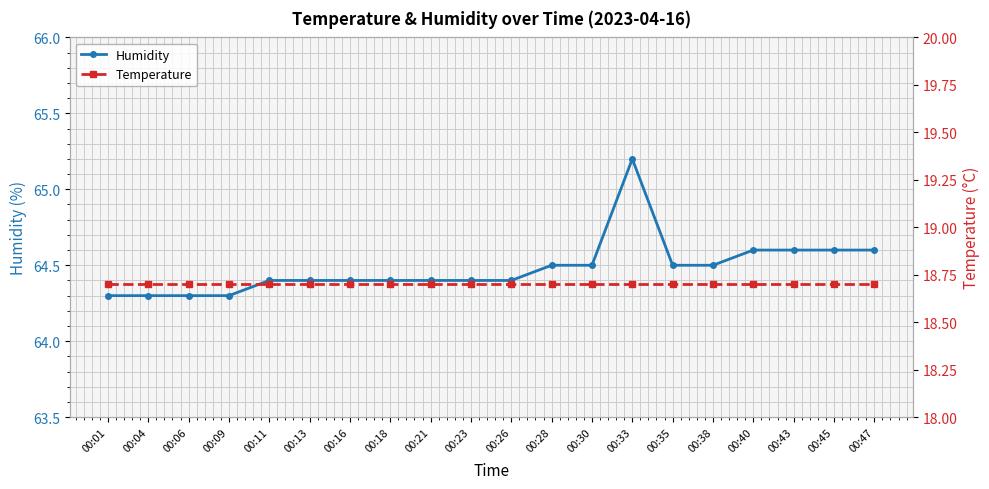

Where is Temperature nearest to the value 18?

00:01